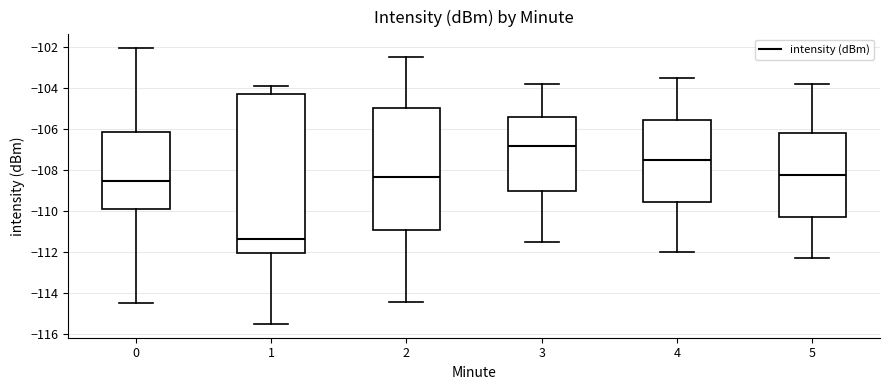

Which box has the lowest median line?

1